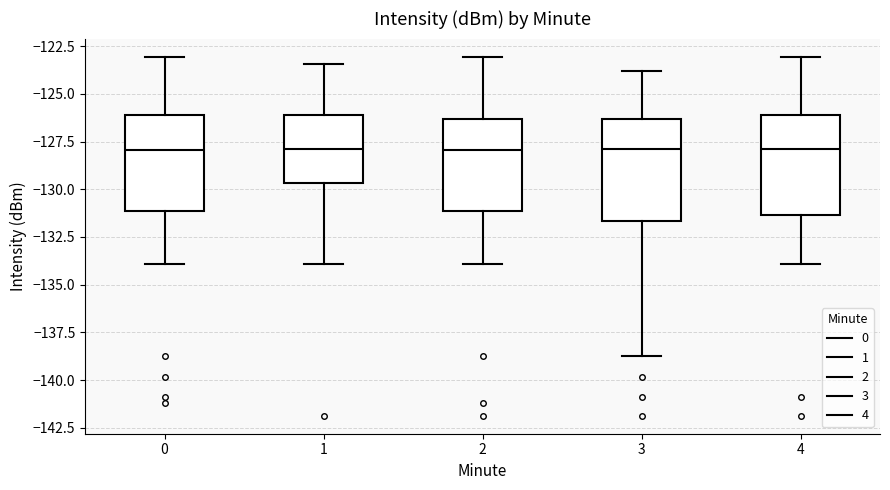

Reading left to right, read every box against the y-axis: the position of its median line, the range the box covers, and the ends of its whiskers. The values are not printed on the chart, so give them approximately, as read against the axis.

0: median -128.0, box -131.0 to -126.0, whiskers -134.0 to -123.0
1: median -128.0, box -129.5 to -126.0, whiskers -134.0 to -123.5
2: median -128.0, box -131.0 to -126.5, whiskers -134.0 to -123.0
3: median -128.0, box -131.5 to -126.5, whiskers -138.5 to -124.0
4: median -128.0, box -131.5 to -126.0, whiskers -134.0 to -123.0